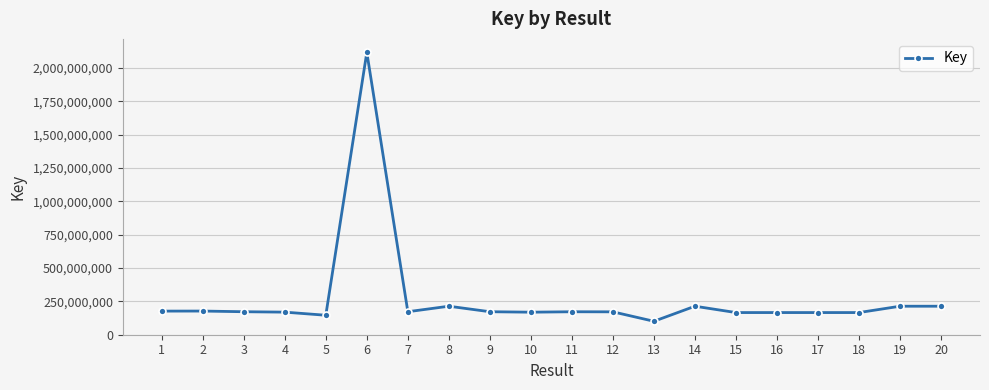

Where does the data first go above 172378474?

1